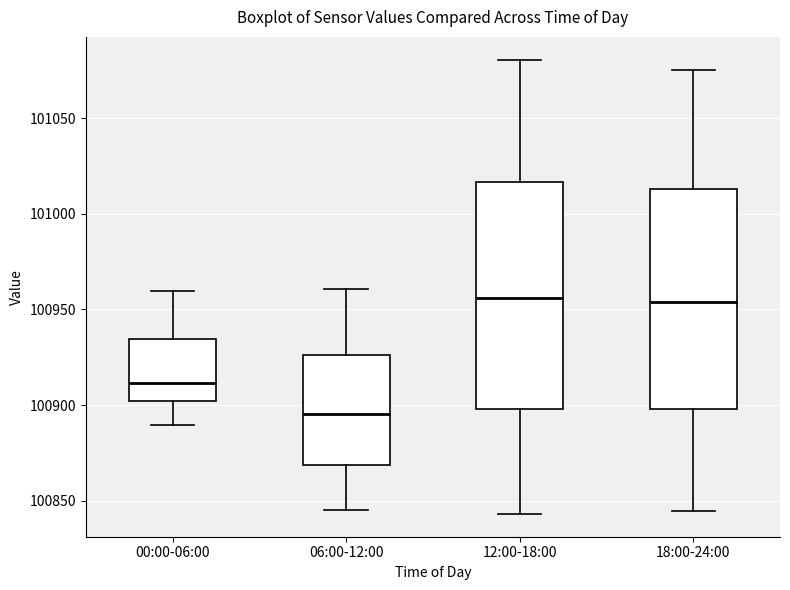

Reading left to right, read every box against the y-axis: the position of its median line, the range the box covers, and the ends of its whiskers. The values are not printed on the chart, so give them approximately, as read against the axis.

00:00-06:00: median 100910, box 100900 to 100935, whiskers 100890 to 100960
06:00-12:00: median 100895, box 100870 to 100925, whiskers 100845 to 100960
12:00-18:00: median 100955, box 100900 to 101015, whiskers 100845 to 101080
18:00-24:00: median 100955, box 100900 to 101015, whiskers 100845 to 101075